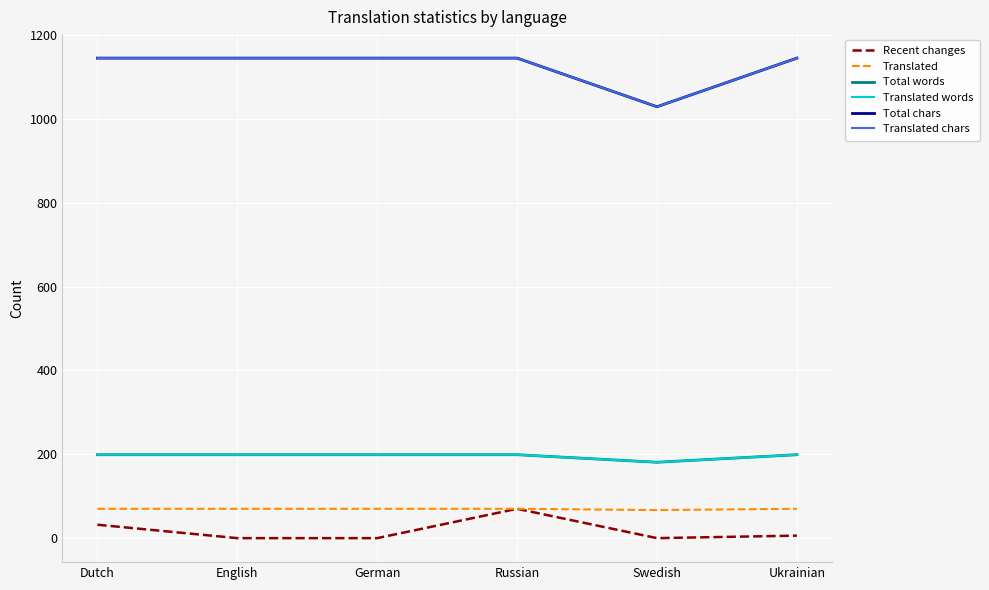

What is the sum of the Translated words values at English and Russian?

398